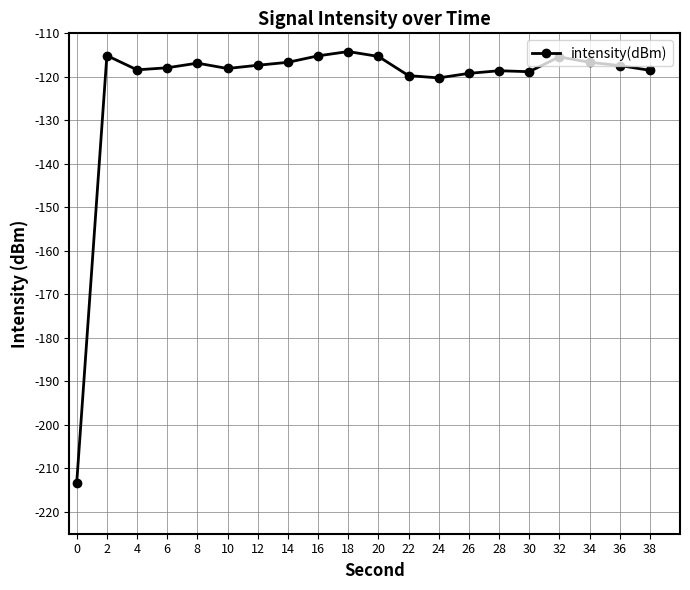

What is the value of the 10th point from the left?

-114.2